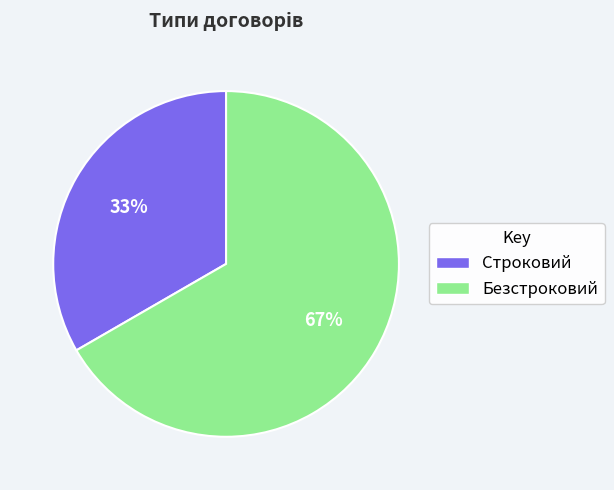

Does any single category account for the majority?

Yes